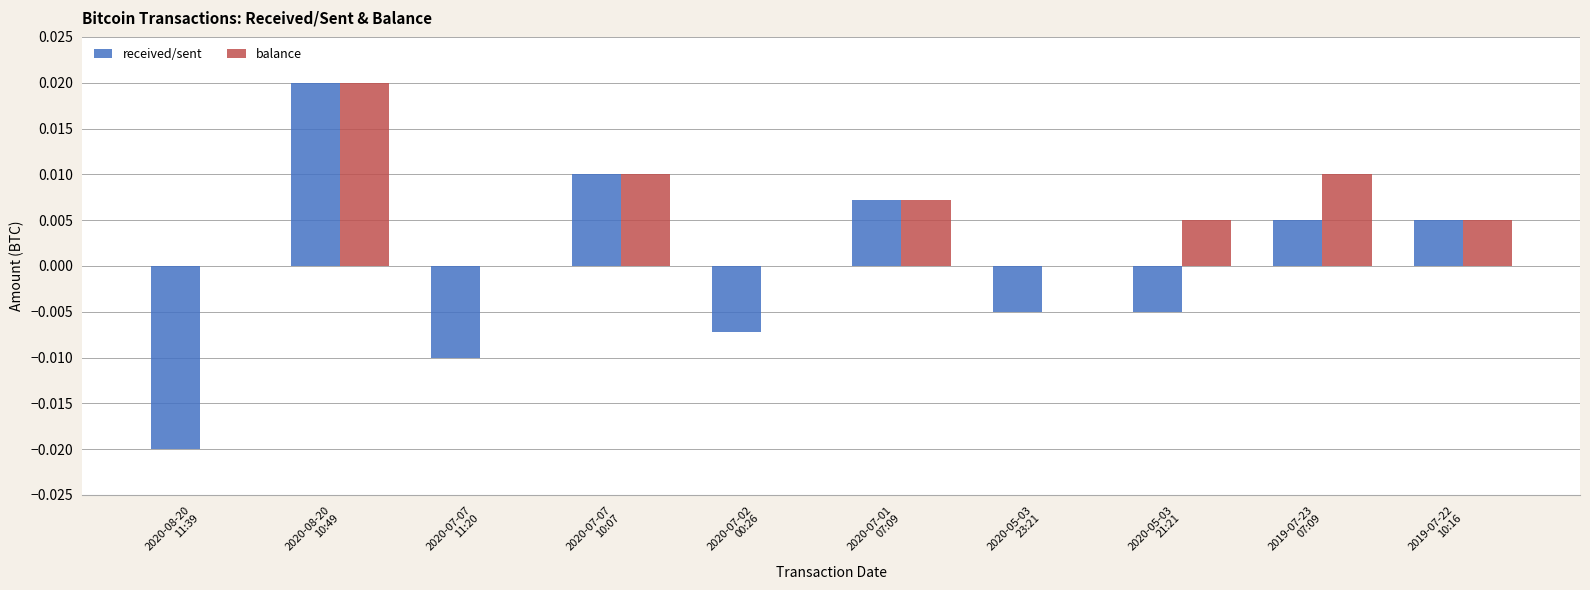

How many values in the received/sent series exceed 0?

5